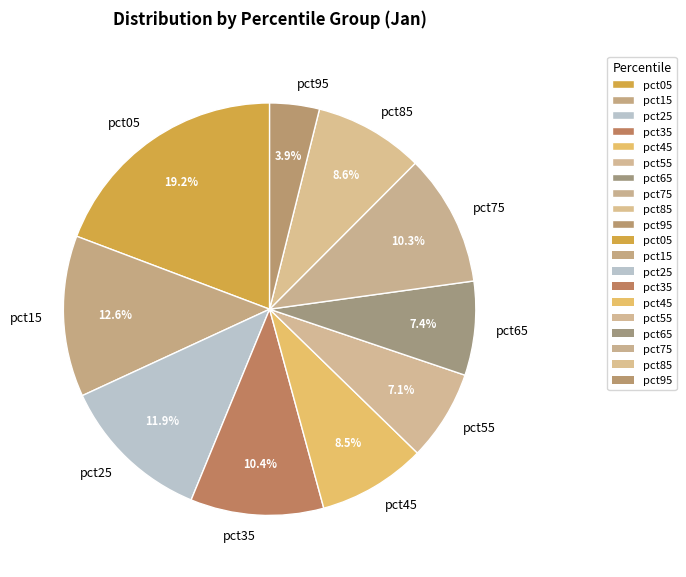

Which category has the smallest portion of the pie?

pct95